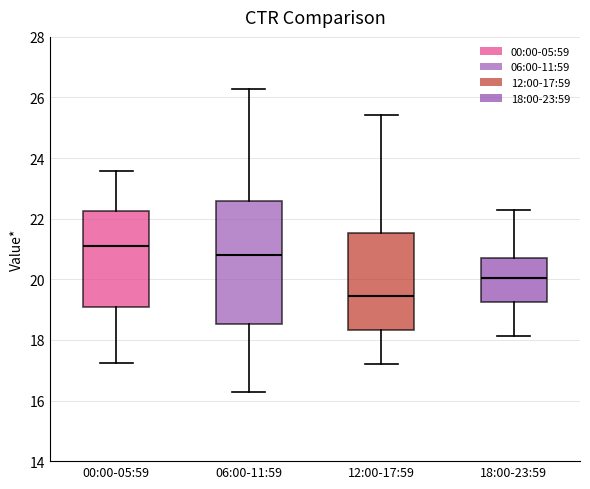

Reading left to right, read every box against the y-axis: the position of its median line, the range the box covers, and the ends of its whiskers. The values are not printed on the chart, so give them approximately, as read against the axis.

00:00-05:59: median 21.0, box 19.0 to 22.2, whiskers 17.2 to 23.6
06:00-11:59: median 20.8, box 18.6 to 22.6, whiskers 16.2 to 26.2
12:00-17:59: median 19.4, box 18.4 to 21.6, whiskers 17.2 to 25.4
18:00-23:59: median 20.0, box 19.2 to 20.8, whiskers 18.2 to 22.4